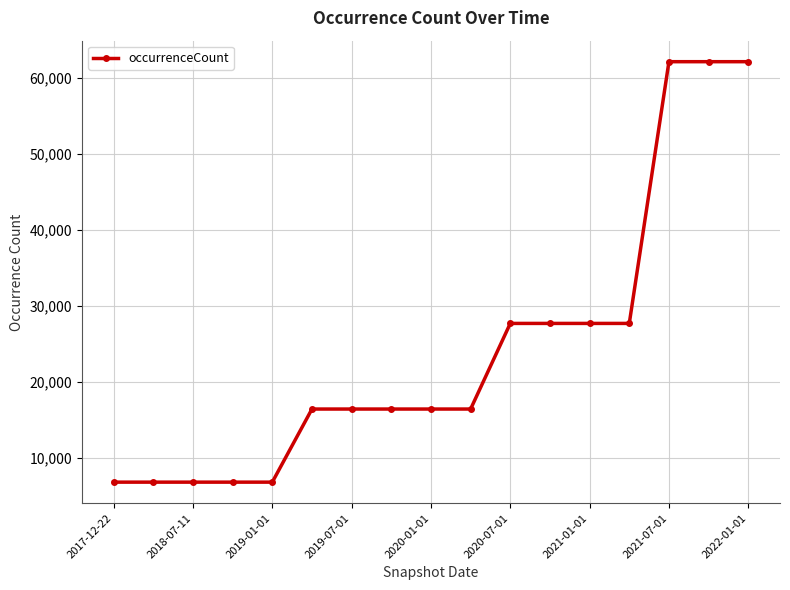

What is the average value?

24319